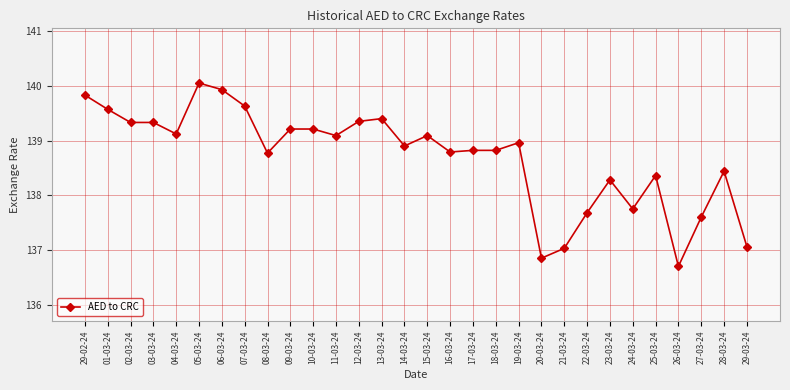

What is the value of the 9th point from the left?

138.8